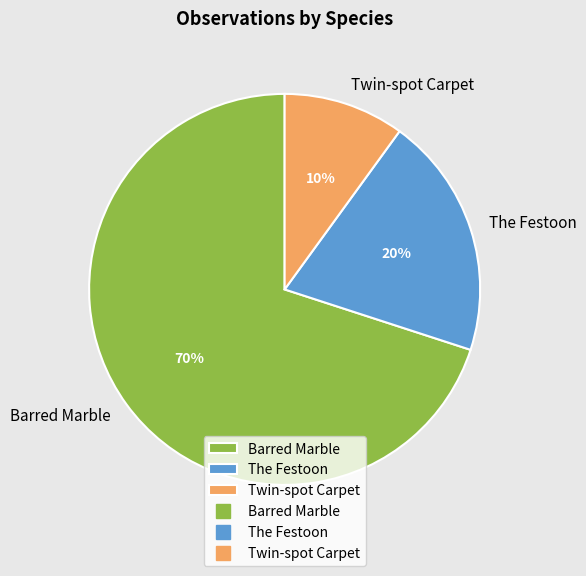

Count the number of slices in the pie.

3